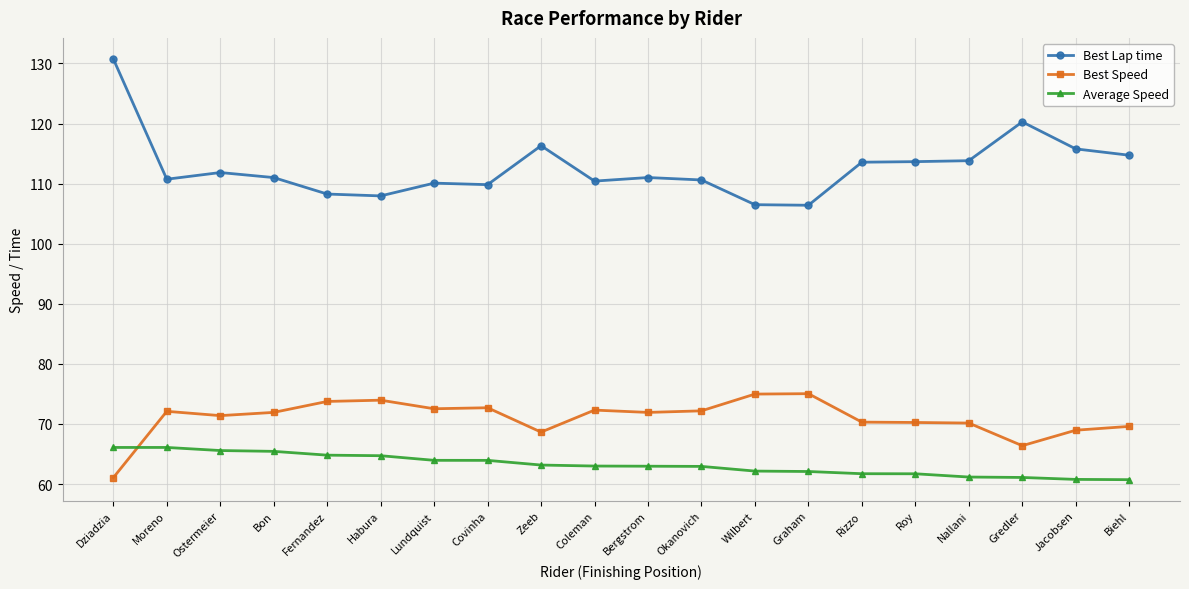

True or false: Best Lap time and Best Speed cross at least once.

False